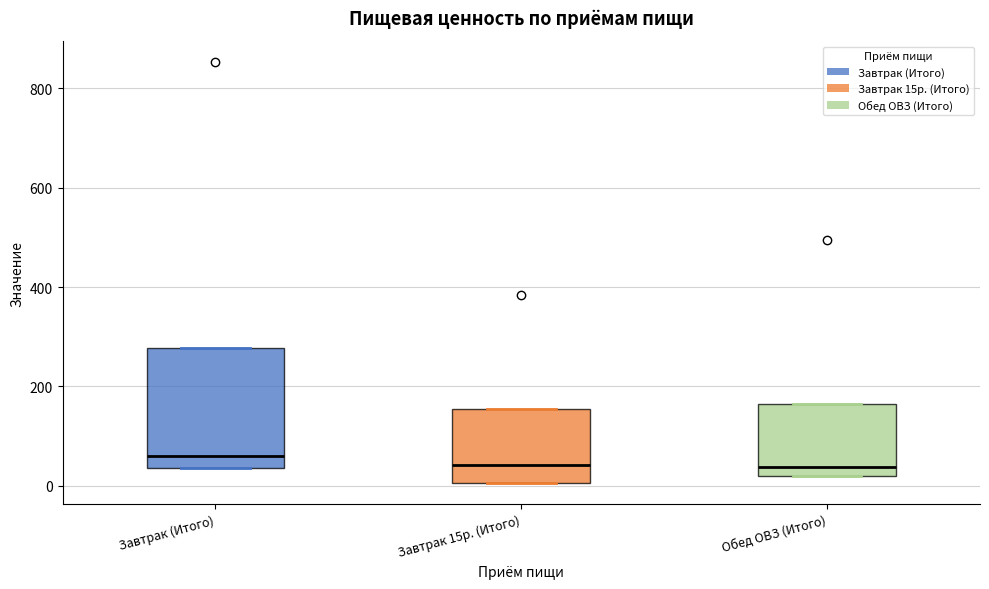

Where is the lower edge of the box for Завтрак 15р. (Итого) on the y-axis? The values are not printed on the chart, so give them approximately, as read against the axis.

0